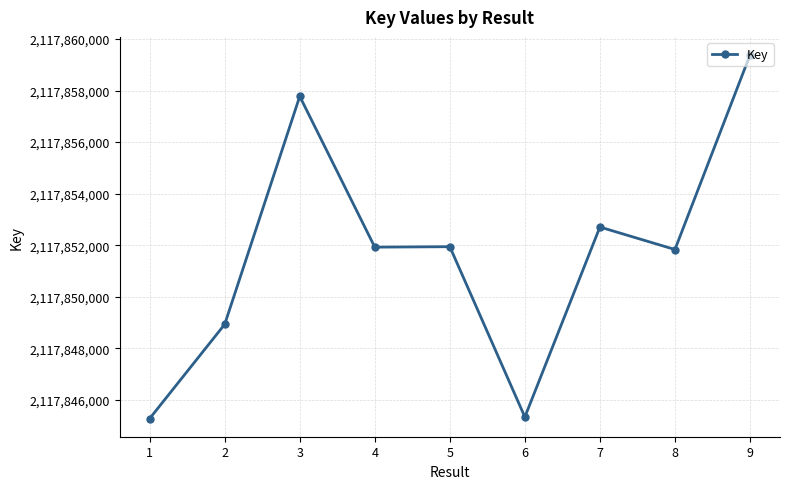

Between 3 and 2, which is larger?

3